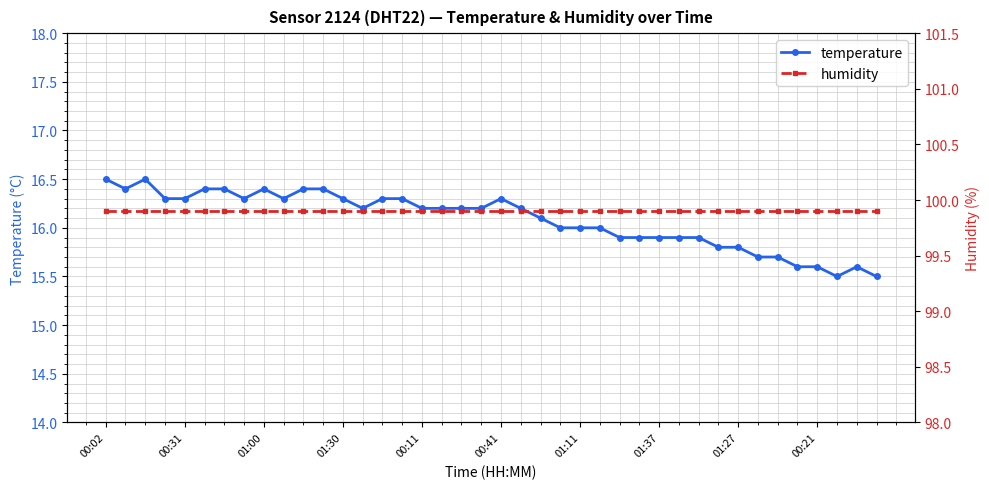

The value of humidity at 27 is 36.2. True or false?

False